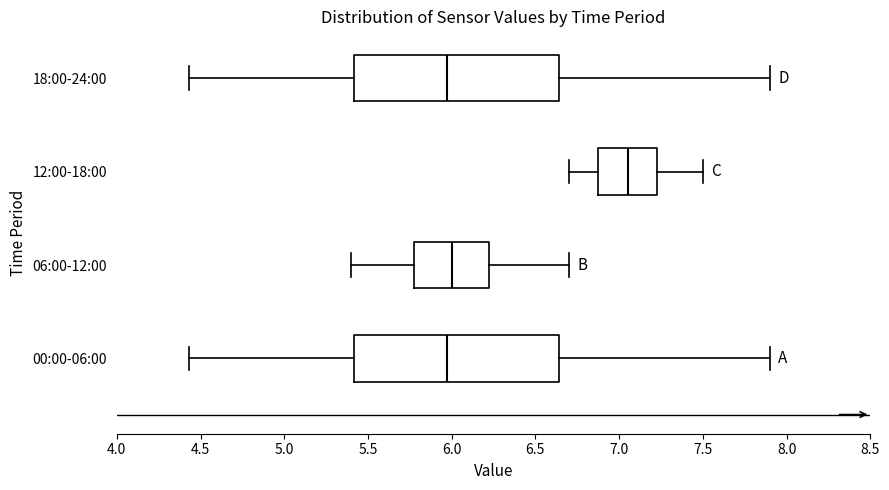

Which box has the furthest to the right median line?

12:00-18:00